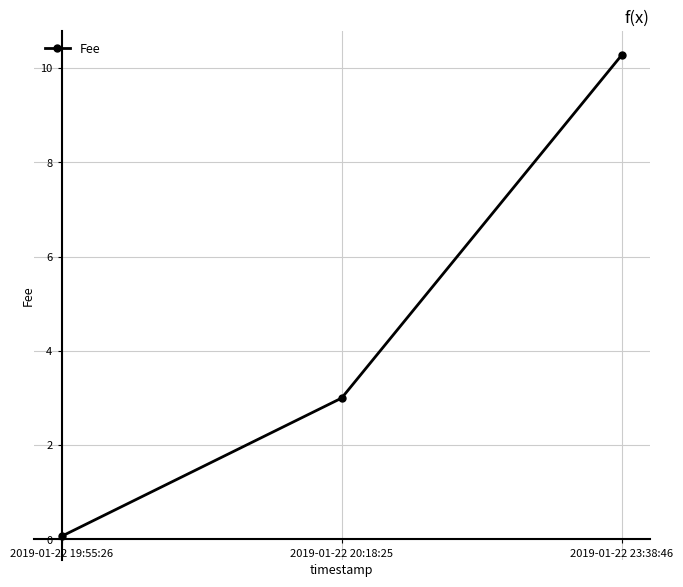

List the labels in order of value, largest first.

2019-01-22 23:38:46, 2019-01-22 20:18:25, 2019-01-22 19:55:26